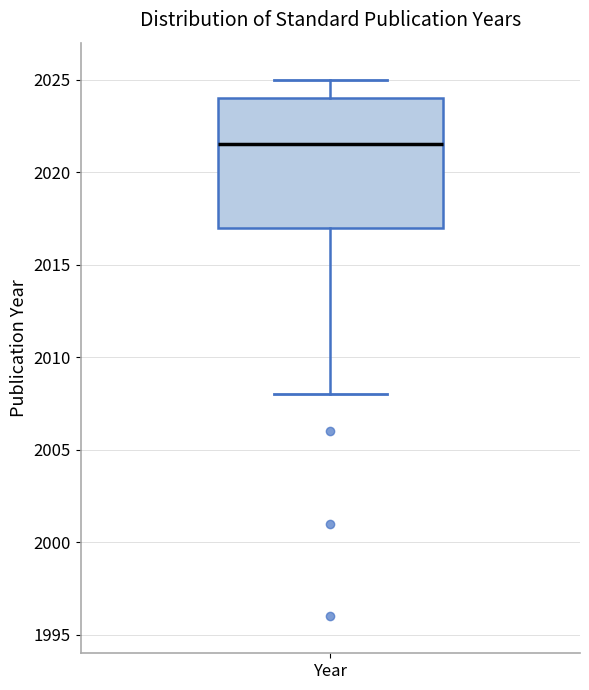

Read this box plot against the y-axis: the position of the median line, the range covered by the box, and the ends of both whiskers. The values are not printed on the chart, so give them approximately, as read against the axis.

median 2021.5, box 2017.0 to 2024.0, whiskers 2008.0 to 2025.0